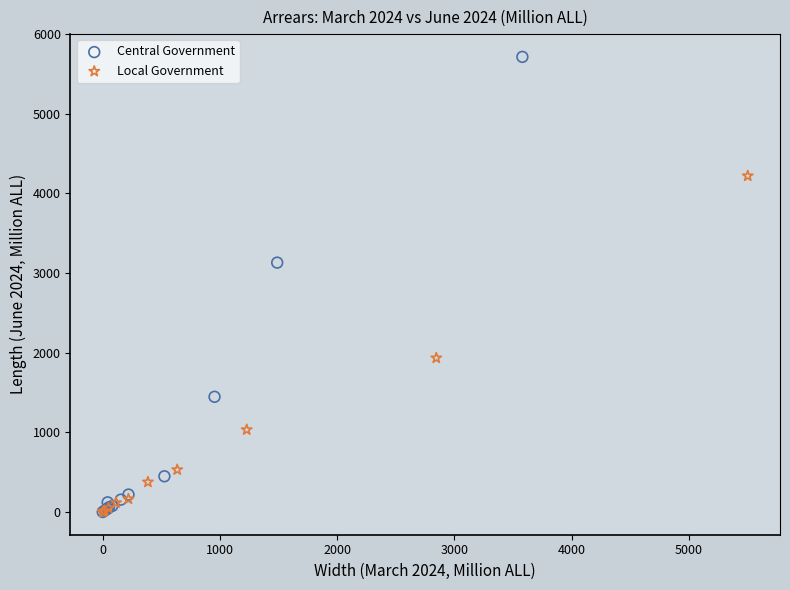

Which series has the largest Y range (max minus min)?

Central Government